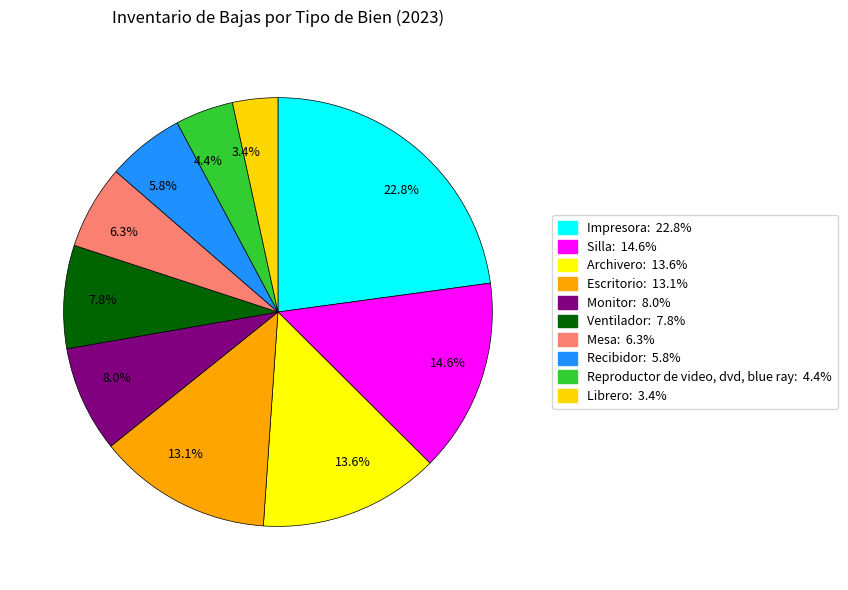

How many slices are in this pie chart?

10